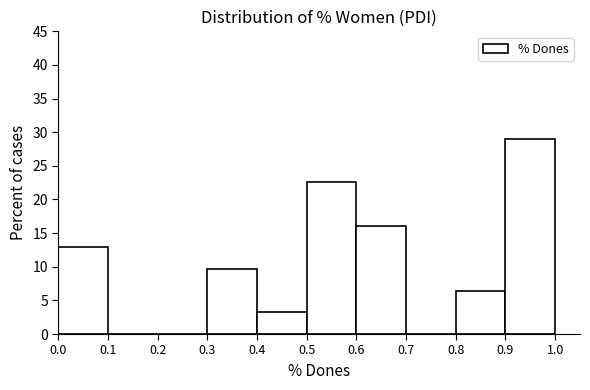

Reading left to right, transcribe this chart: for each bar, give the range it covers on the x-axis and its height. The values are not printed on the chart, so give them approximately, as read against the axis.

0.0 to 0.1: 13.0
0.1 to 0.2: 0
0.2 to 0.3: 0
0.3 to 0.4: 9.5
0.4 to 0.5: 3.0
0.5 to 0.6: 22.5
0.6 to 0.7: 16.0
0.7 to 0.8: 0
0.8 to 0.9: 6.5
0.9 to 1.0: 29.0